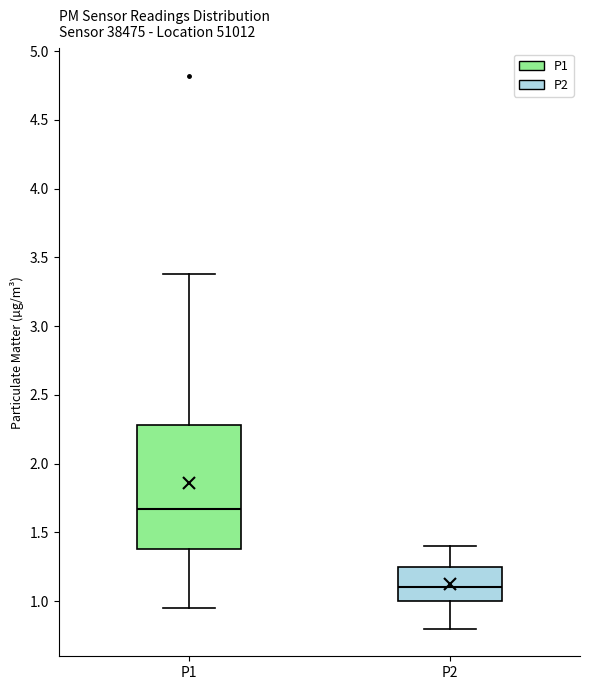

Comparing the boxes themselves (not the whiskers), which one is the tallest?

P1